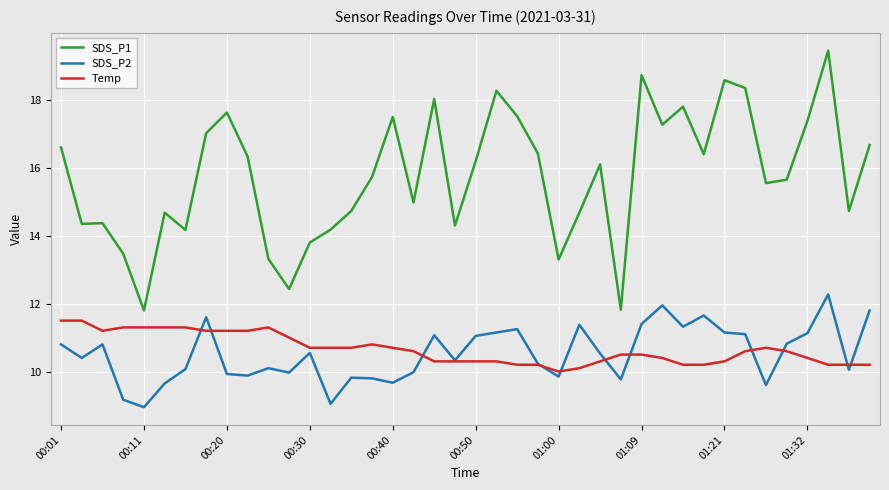

Which series ends up on top after the final intersection of SDS_P2 and Temp?

SDS_P2